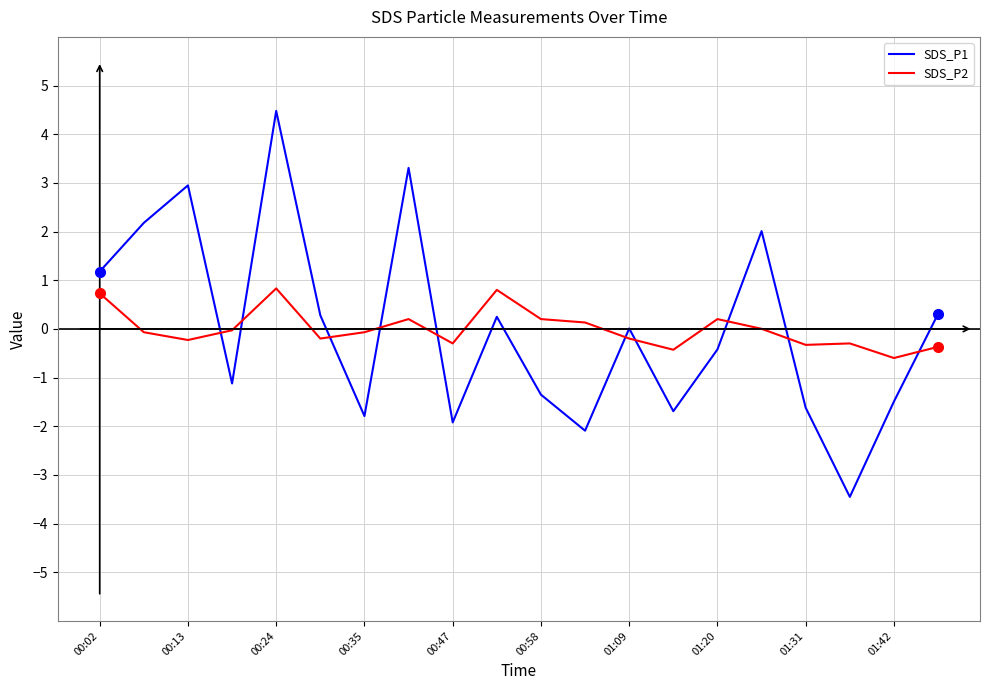

After their last crossing, which series has the higher values: SDS_P1 or SDS_P2?

SDS_P1